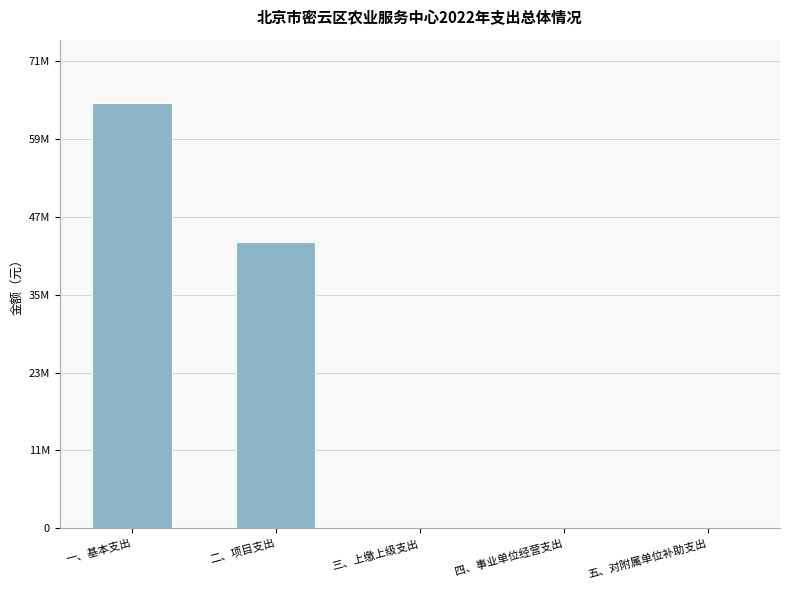

List the labels in order of value, largest first.

一、基本支出, 二、项目支出, 三、上缴上级支出, 四、事业单位经营支出, 五、对附属单位补助支出